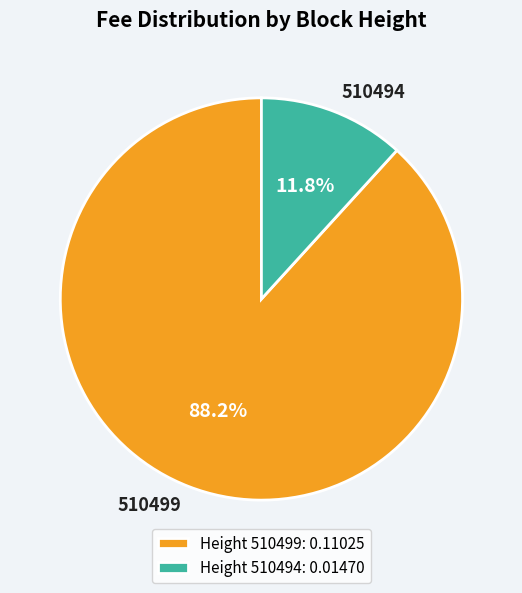

Is it true that 510494 is 12% of the pie?

True